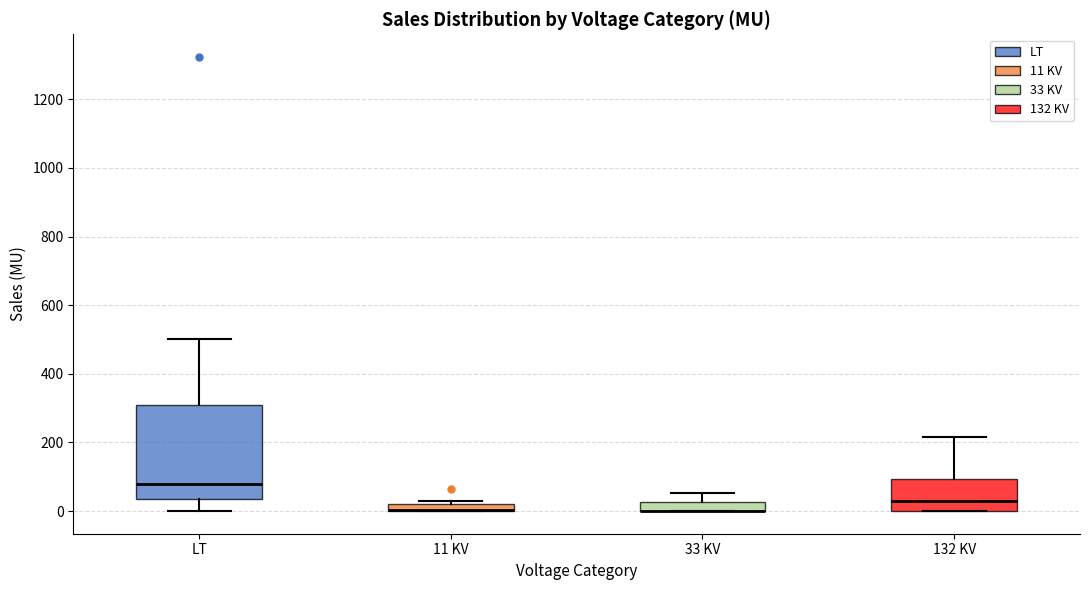

Comparing the boxes themselves (not the whiskers), which one is the tallest?

LT